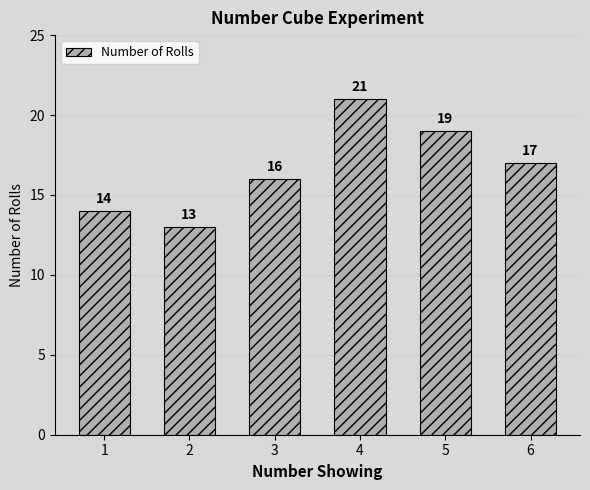

Reading right to left, list all the values displayed in this chart.

6=17	5=19	4=21	3=16	2=13	1=14